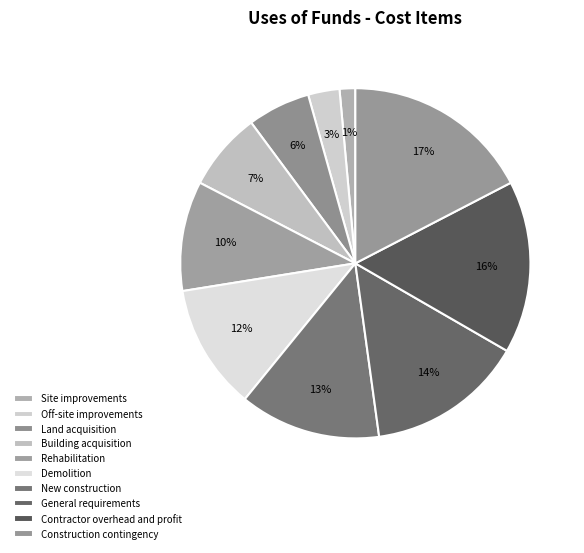

Is Site improvements the majority of the pie?

No